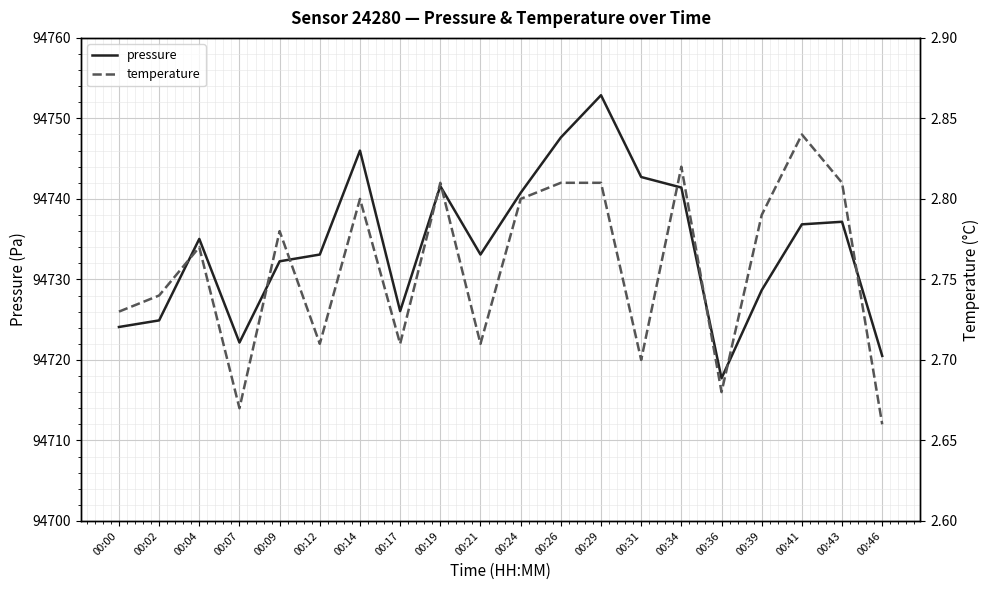

How many values in the pressure series are below 94735?

10